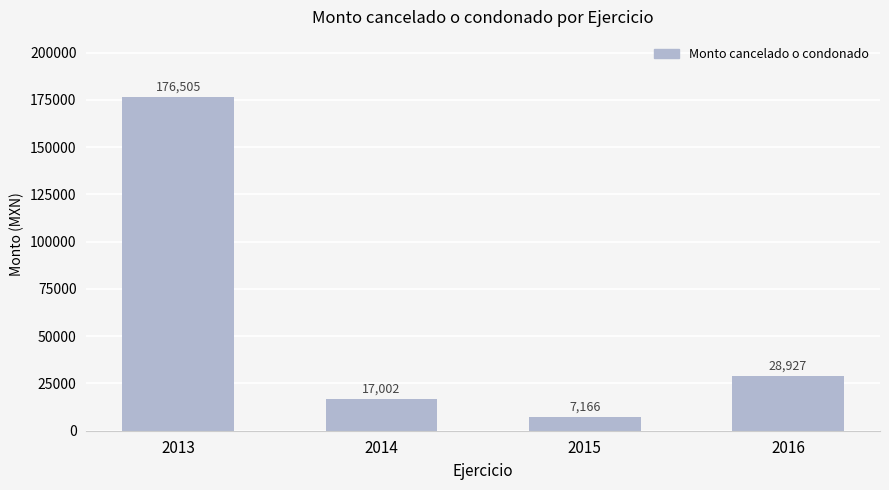

What is the smallest value displayed?

7166.0